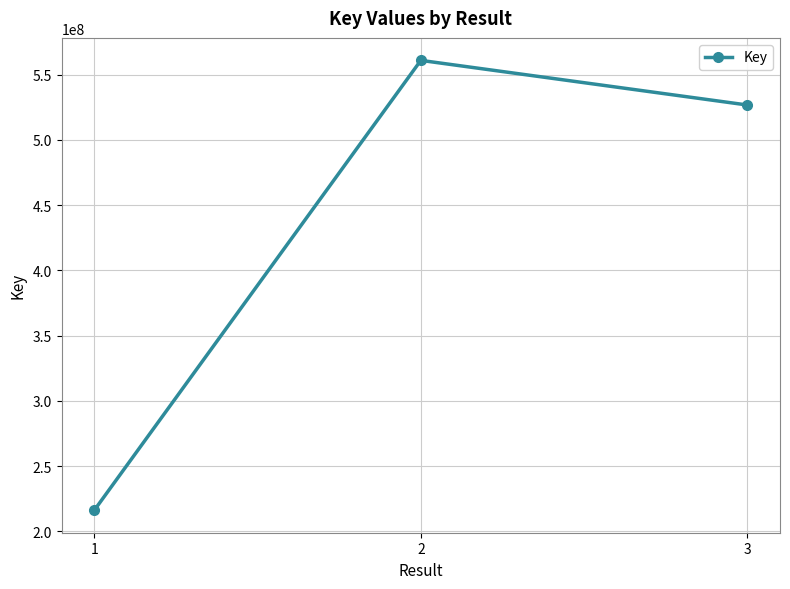

What is the sum of all values?

1303908293